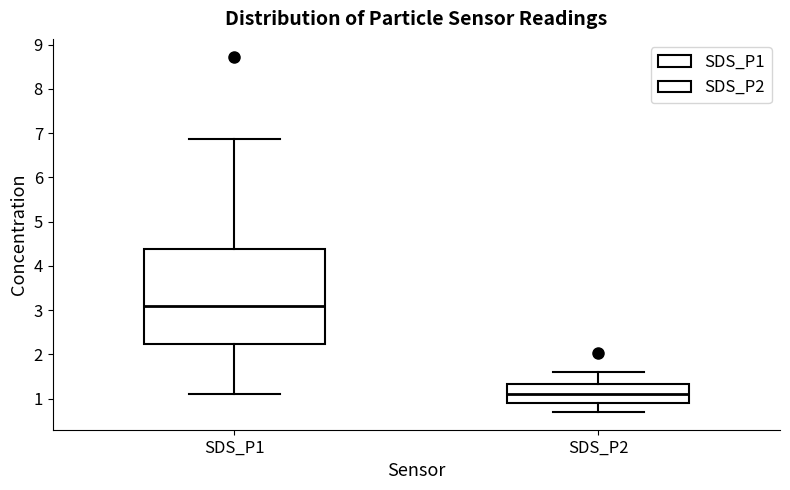

Reading left to right, read every box against the y-axis: the position of its median line, the range the box covers, and the ends of its whiskers. The values are not printed on the chart, so give them approximately, as read against the axis.

SDS_P1: median 3.1, box 2.2 to 4.4, whiskers 1.1 to 6.9
SDS_P2: median 1.1, box 0.9 to 1.3, whiskers 0.7 to 1.6